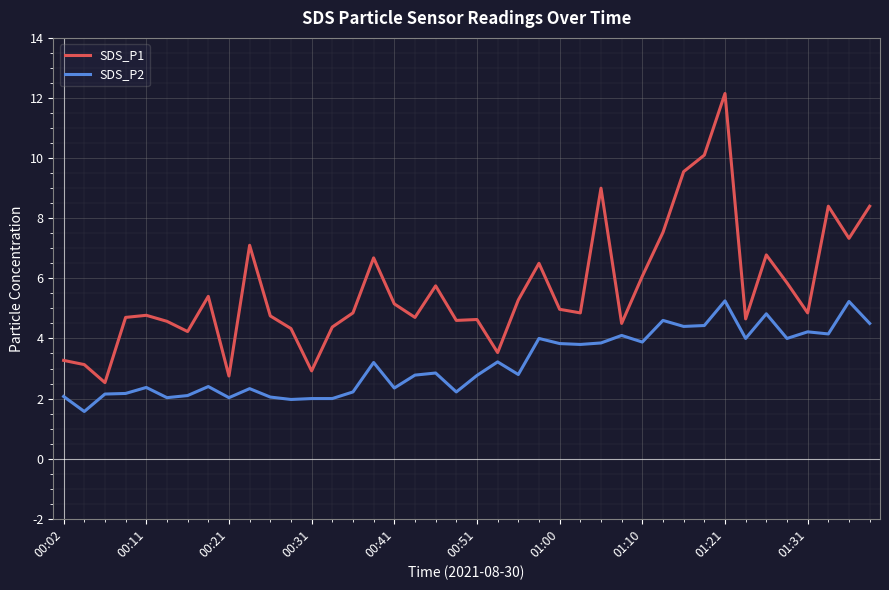

What are all the series names shown in the legend?

SDS_P1, SDS_P2